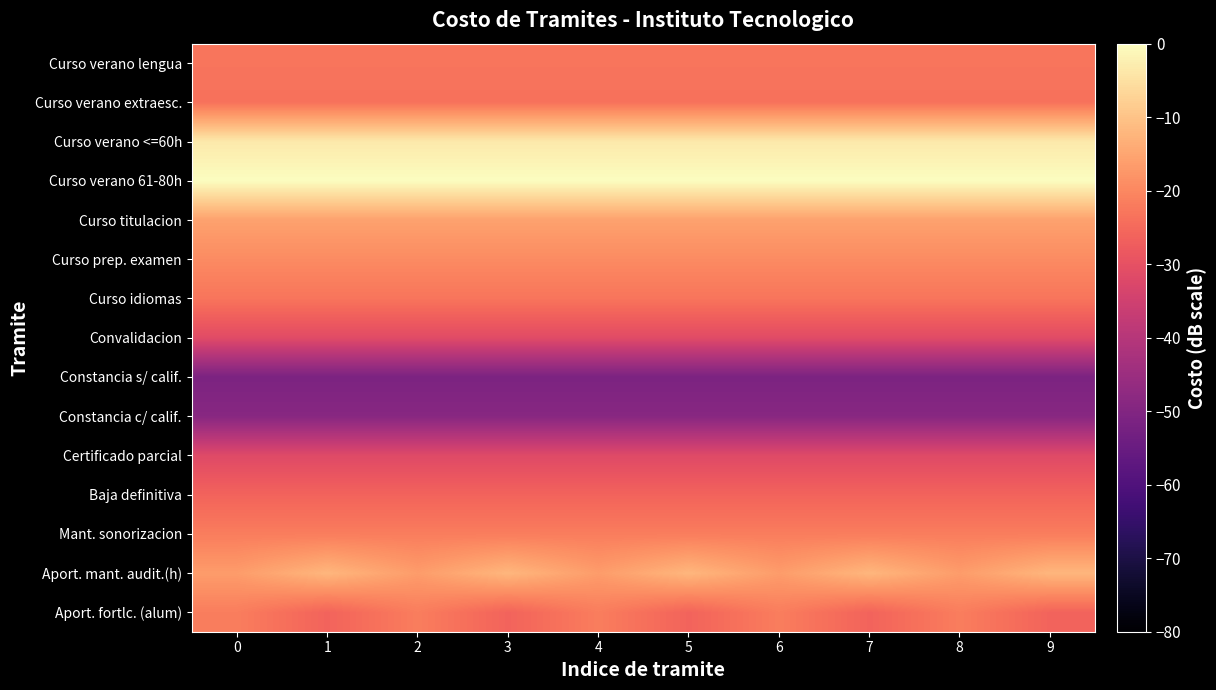

List the series in order of their peak value, lowest first.

Constancia s/ calif., Constancia c/ calif., Certificado parcial, Convalidacion, Baja definitiva, Curso verano extraesc., Curso idiomas, Curso verano lengua, Aport. fortlc. (alum), Mant. sonorizacion, Curso prep. examen, Curso titulacion, Aport. mant. audit.(h), Curso verano <=60h, Curso verano 61-80h